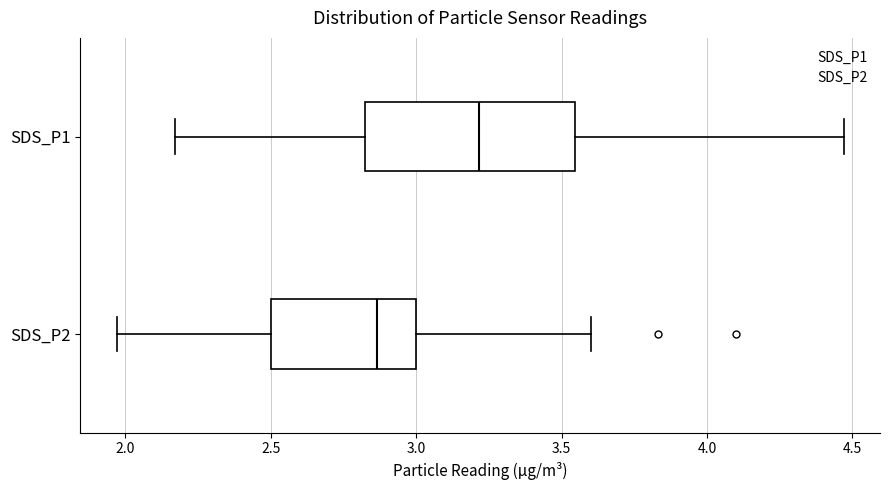

Which box is the widest, from its left edge to its right edge?

SDS_P1